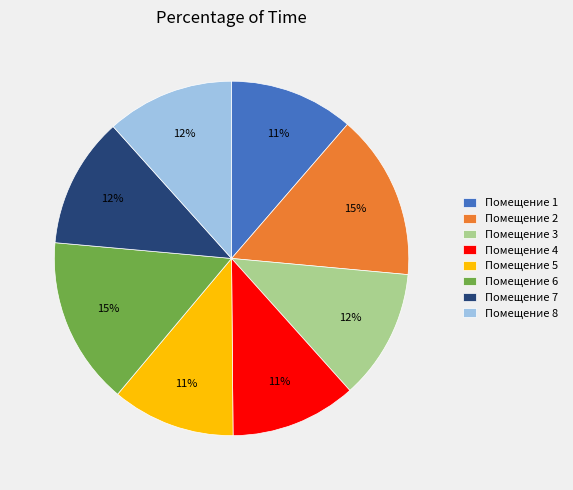

To the nearest percent, what percentage of the pie is Помещение 2?

15%